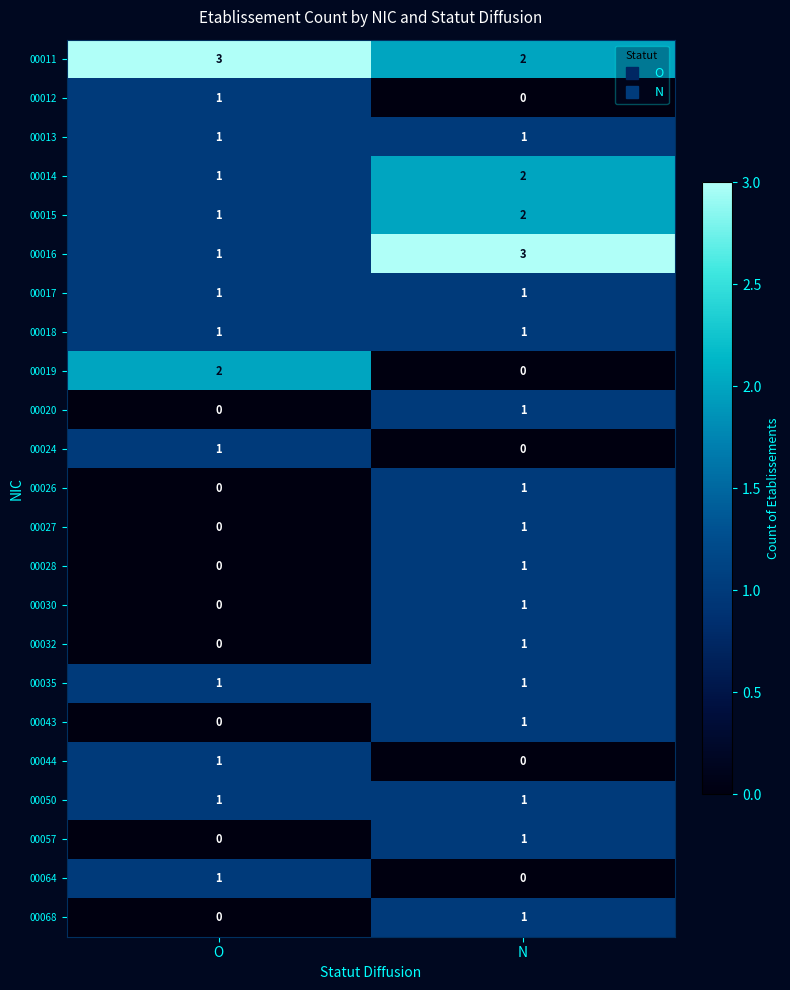

Which series has the largest total across all categories?

00011